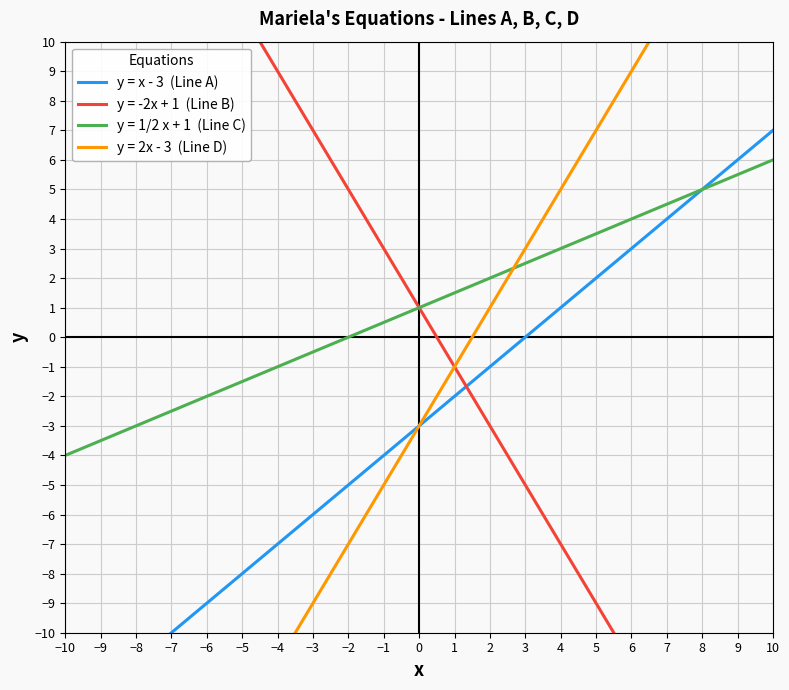

Between -10 and -6, which series saw the biggest shift?

y = 2x - 3